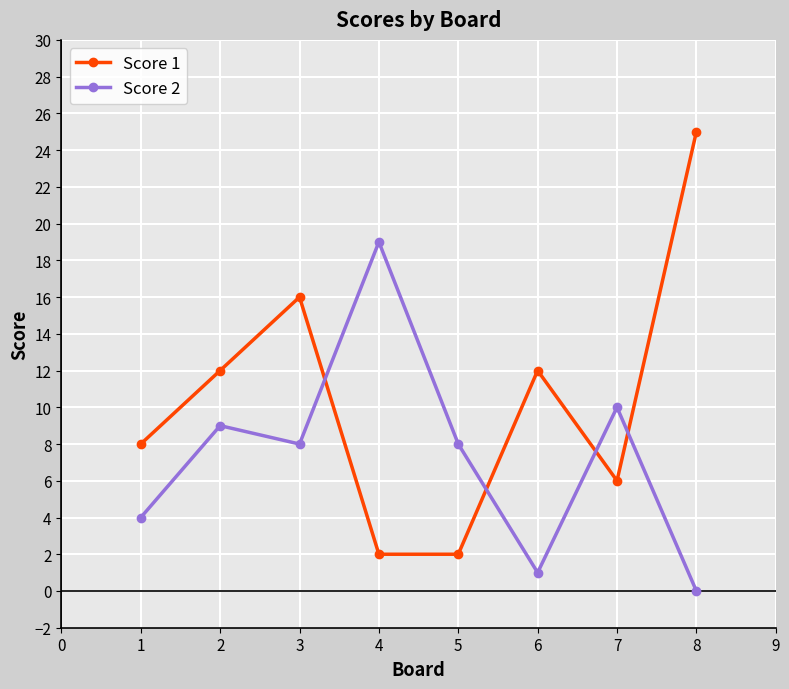

Where is the first local minimum for Score 2?

3